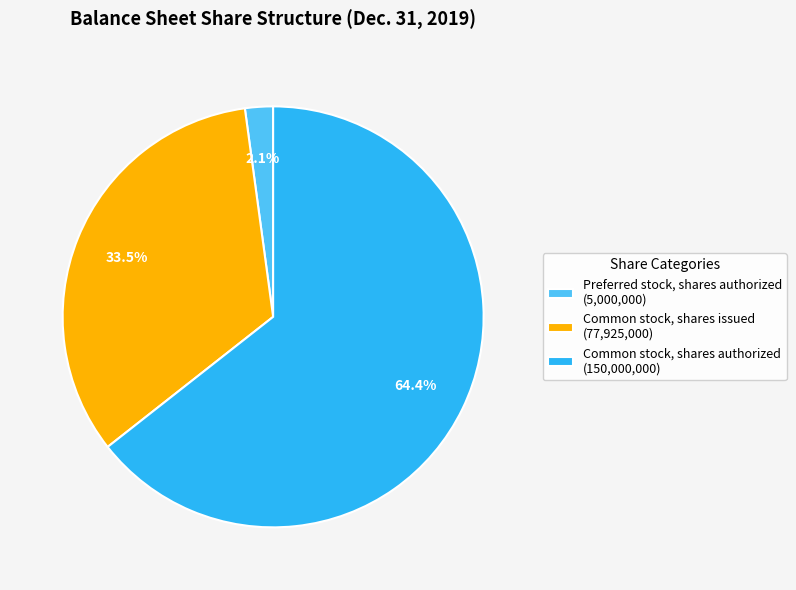

Between Preferred stock, shares authorized (5,000,000) and Common stock, shares authorized (150,000,000), which is larger?

Common stock, shares authorized (150,000,000)